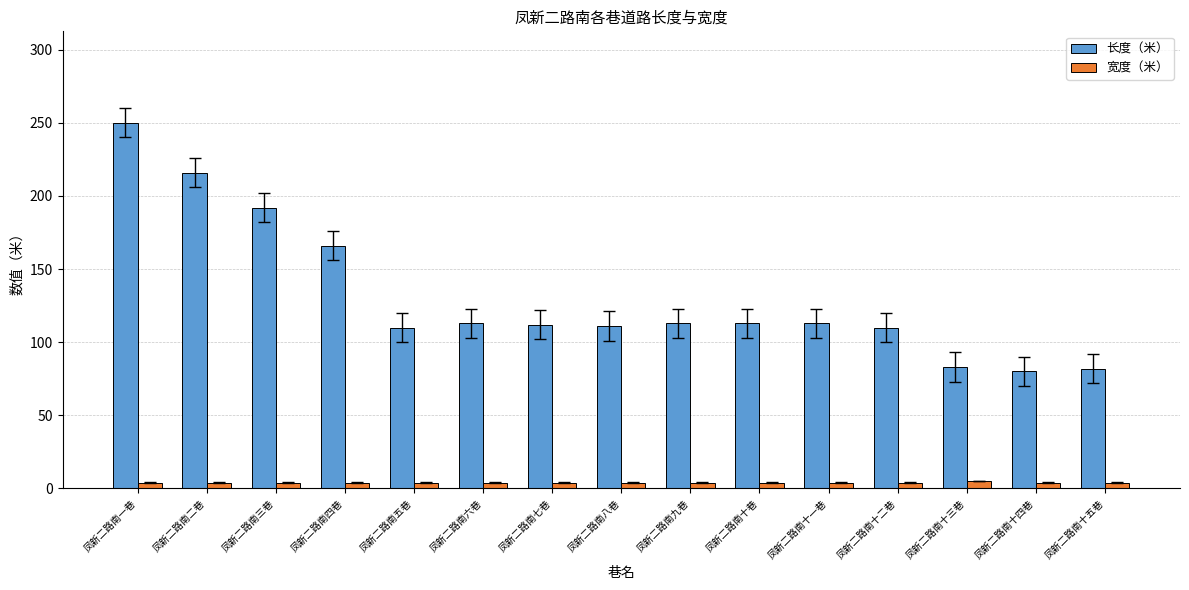

How many bars are there in each group?

2